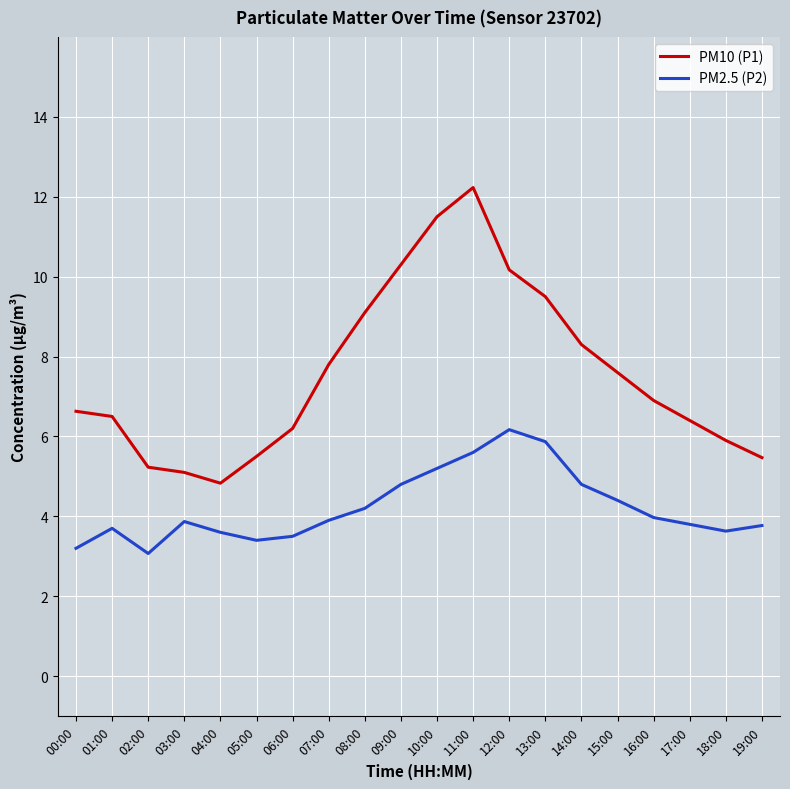

Which series has the largest total across all categories?

PM10 (P1)